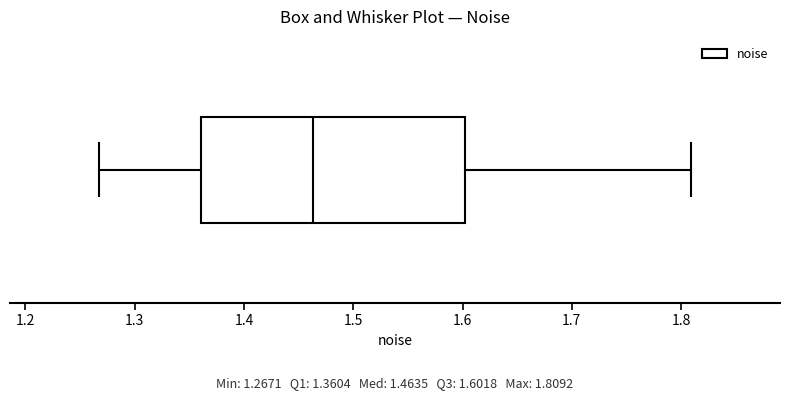

Read this box plot against the x-axis: the position of the median line, the range covered by the box, and the ends of both whiskers. The values are not printed on the chart, so give them approximately, as read against the axis.

median 1.46, box 1.36 to 1.60, whiskers 1.27 to 1.81